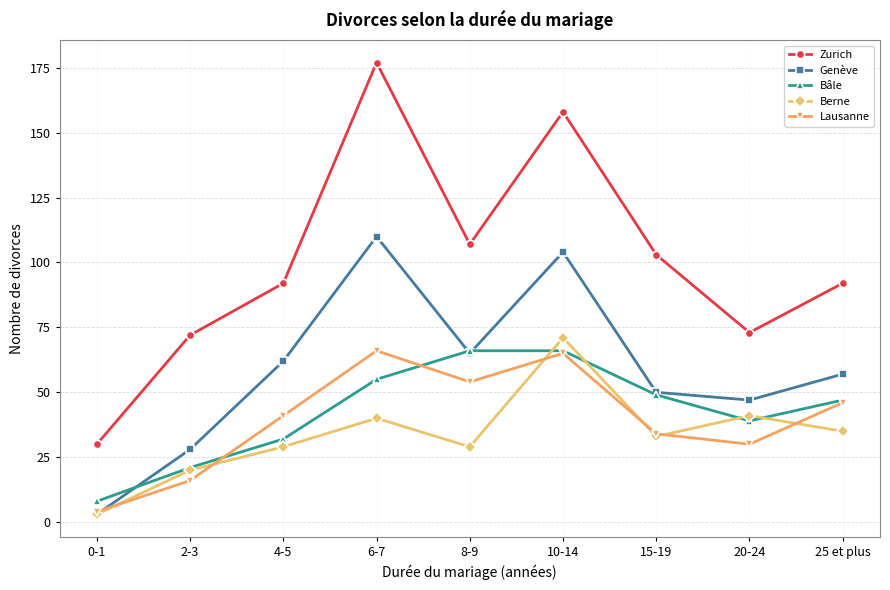

How many interior local peaks does the Lausanne series have?

2